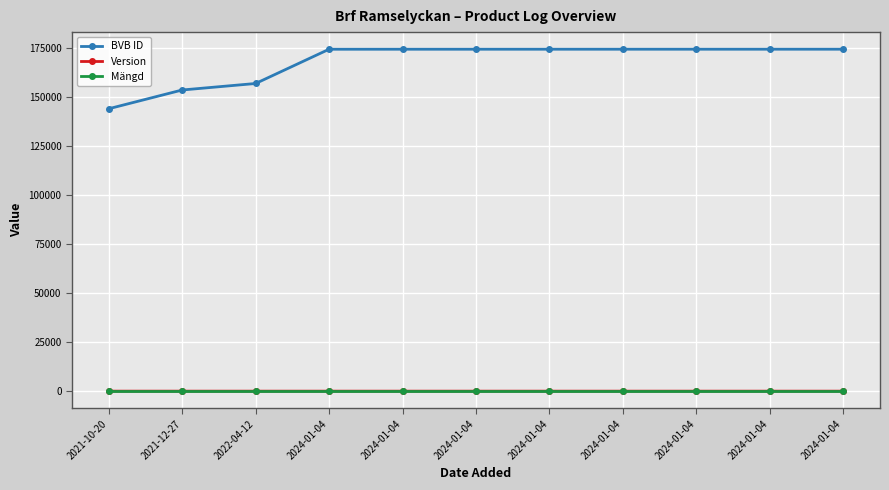

How many distinct data groups are displayed?

3